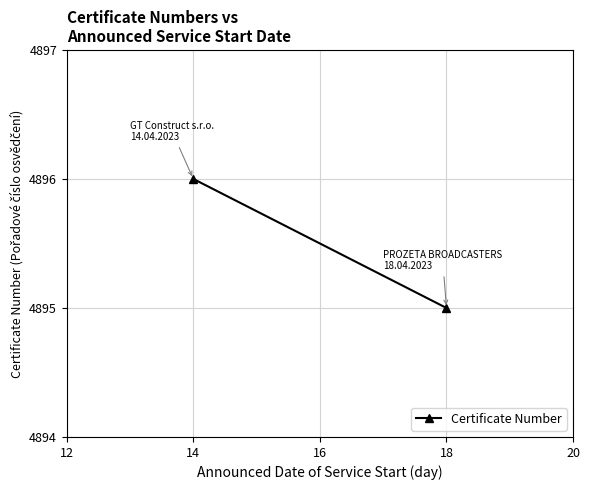

How many distinct data groups are displayed?

1